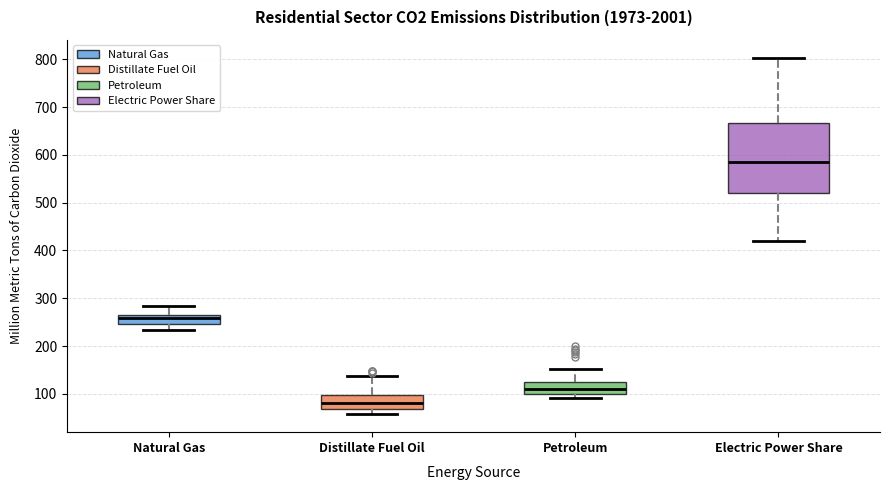

Reading left to right, read every box against the y-axis: the position of its median line, the range the box covers, and the ends of its whiskers. The values are not printed on the chart, so give them approximately, as read against the axis.

Natural Gas: median 260 (just below the box's upper edge), box 250 to 260, whiskers 230 to 280
Distillate Fuel Oil: median 80, box 70 to 100, whiskers 60 to 140
Petroleum: median 110, box 100 to 120, whiskers 90 to 150
Electric Power Share: median 590, box 520 to 670, whiskers 420 to 800